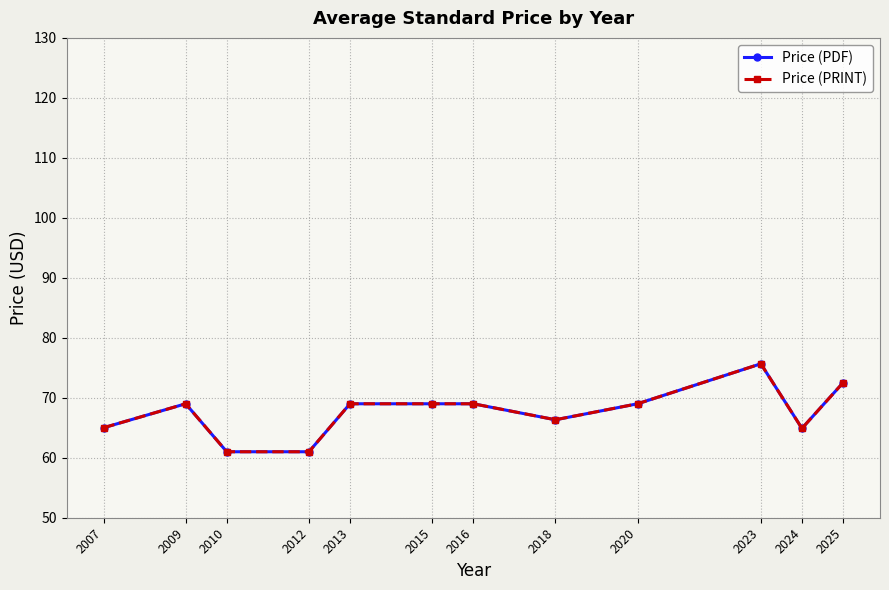

Is this an area chart (filled region under the line)?

No